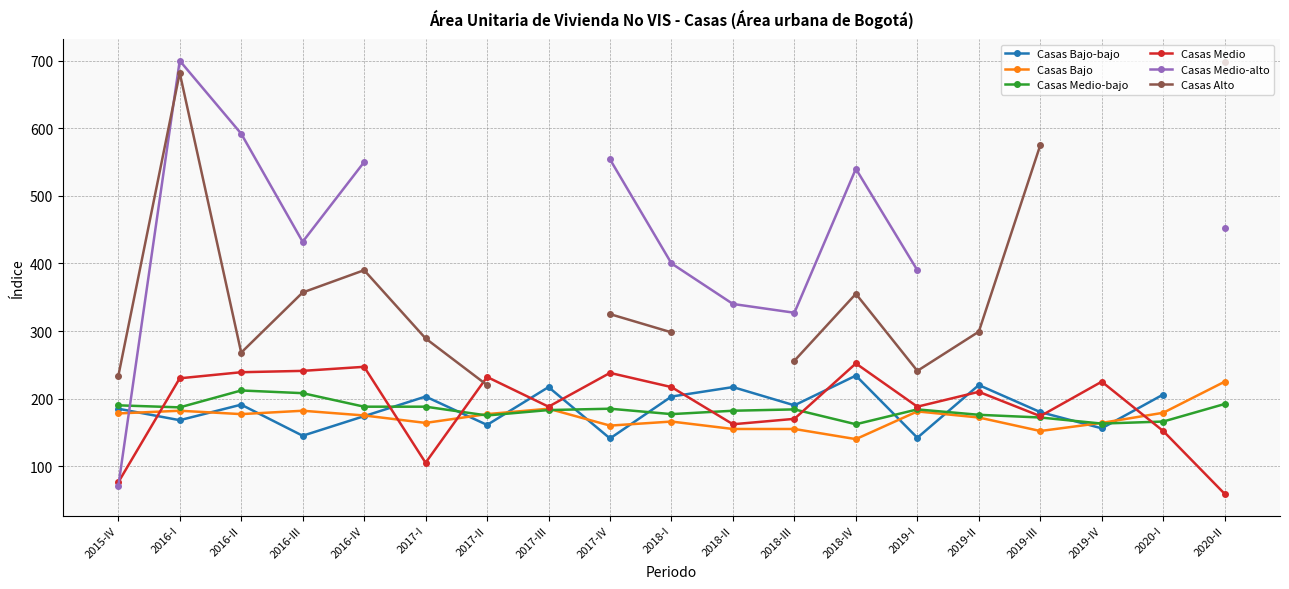

How many data points in Casas Bajo-bajo are less than 190?

9